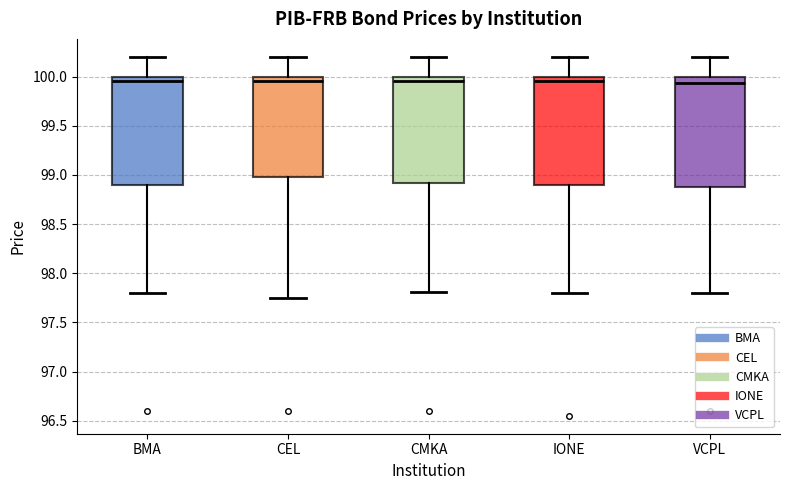

Reading left to right, read every box against the y-axis: the position of its median line, the range the box covers, and the ends of its whiskers. The values are not printed on the chart, so give them approximately, as read against the axis.

BMA: median 99.95, box 98.90 to 100.00, whiskers 97.80 to 100.20
CEL: median 99.95, box 99.00 to 100.00, whiskers 97.75 to 100.20
CMKA: median 99.95, box 98.90 to 100.00, whiskers 97.80 to 100.20
IONE: median 99.95, box 98.90 to 100.00, whiskers 97.80 to 100.20
VCPL: median 99.95, box 98.90 to 100.00, whiskers 97.80 to 100.20